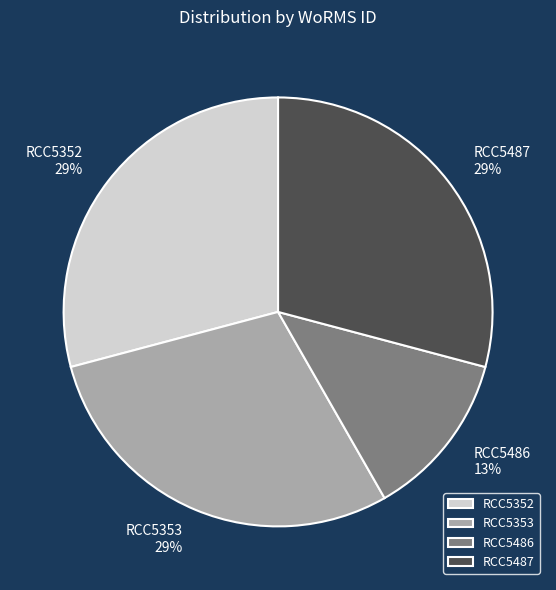

Is there a majority slice in this chart?

No